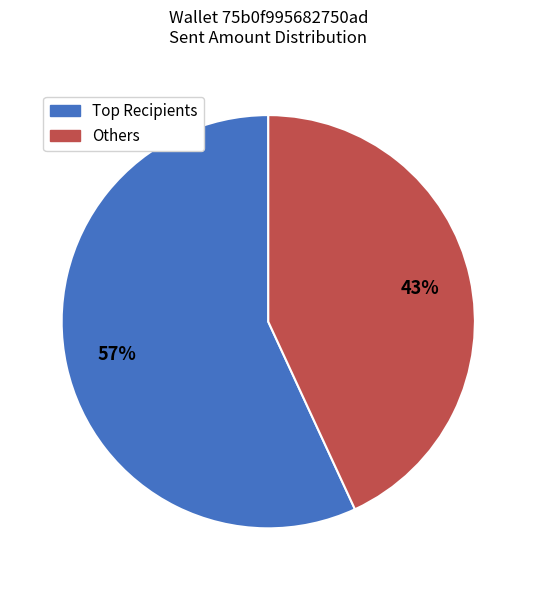

What is the largest slice in the pie chart?

Top Recipients